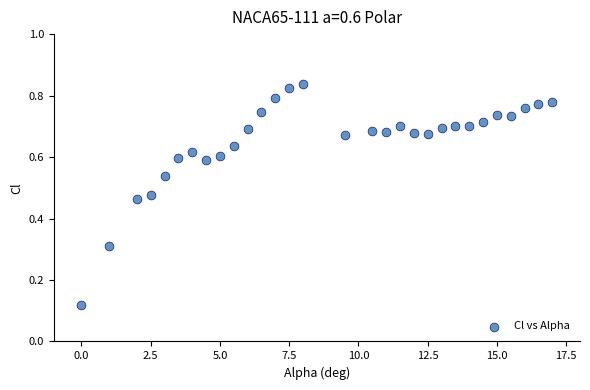

What is the range of X values (max minus min)?

17.0